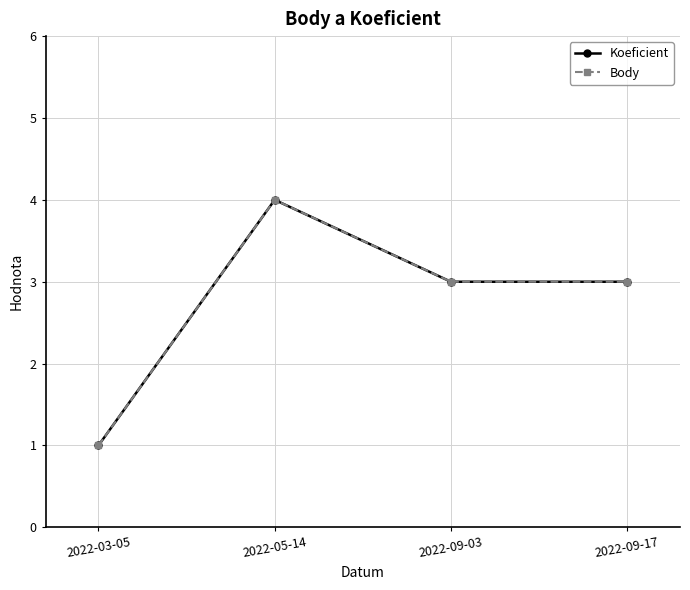

What is the label of the 1st point from the right?

2022-09-17